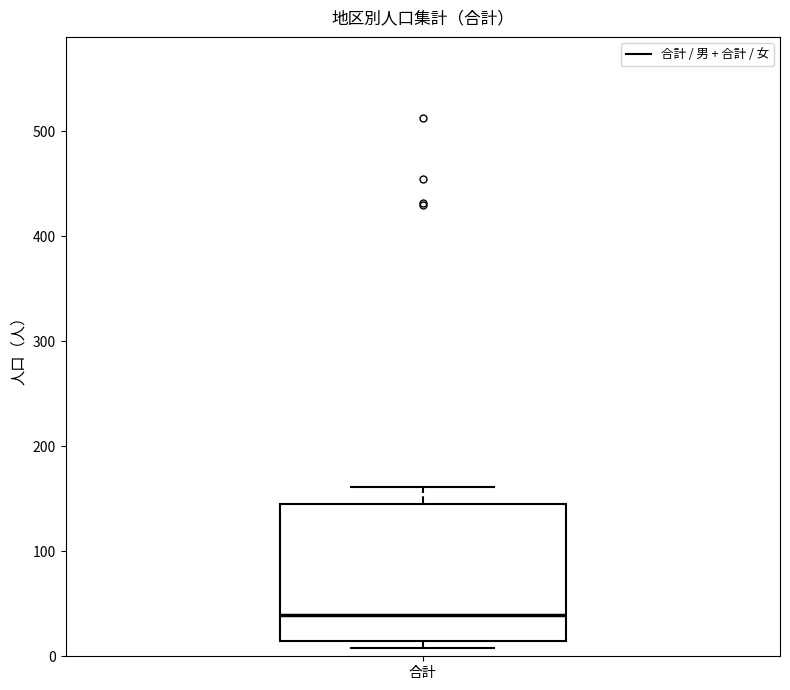

Where is the upper edge of the box for 合計 on the y-axis? The values are not printed on the chart, so give them approximately, as read against the axis.

150